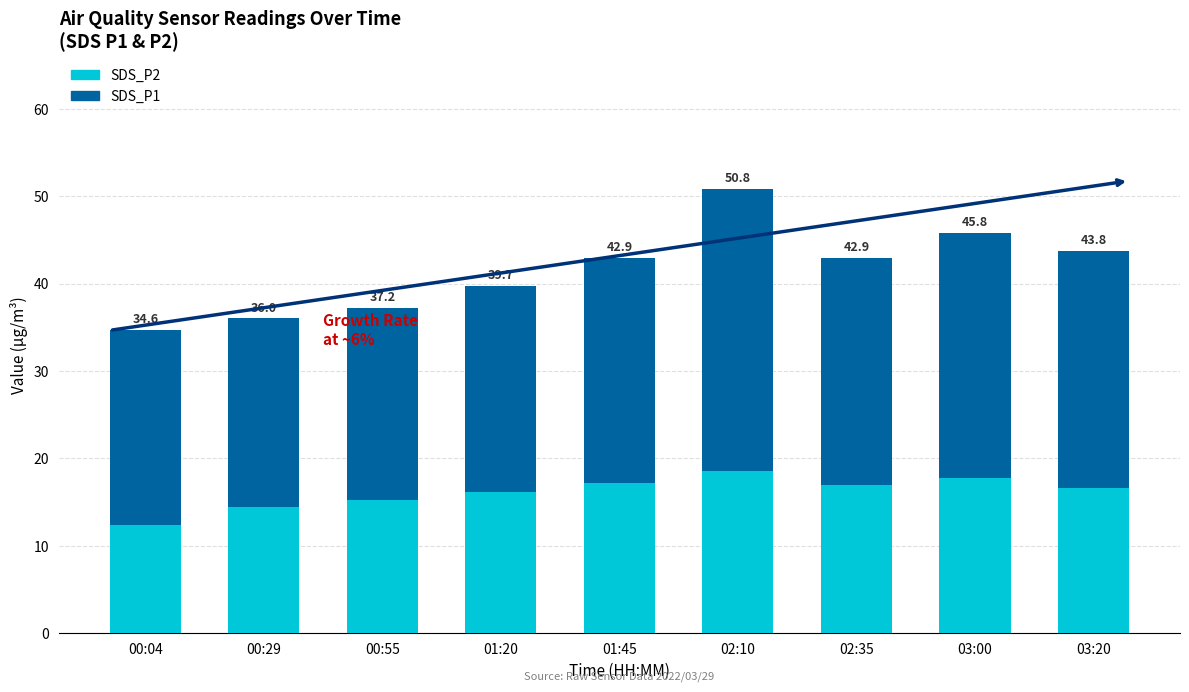

Read the SDS_P1 value at 00:04.

22.2